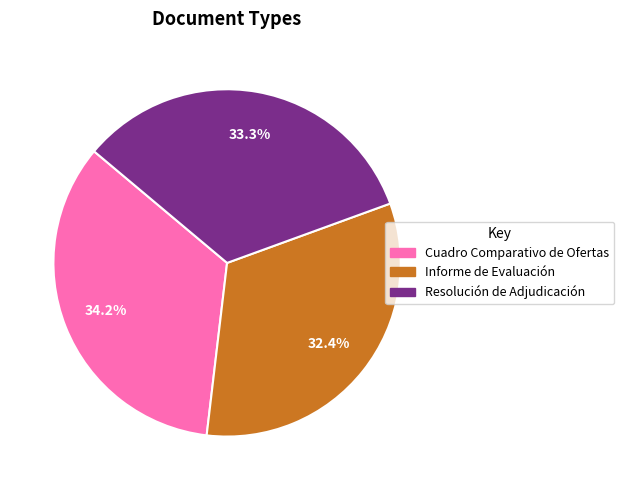

To the nearest percent, what is the average slice percentage?

33%